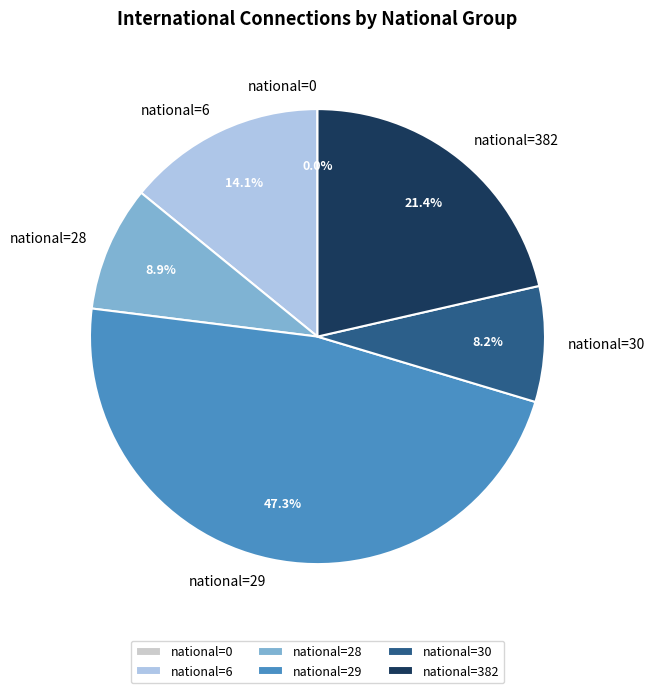

Which slice is the largest?

national=29